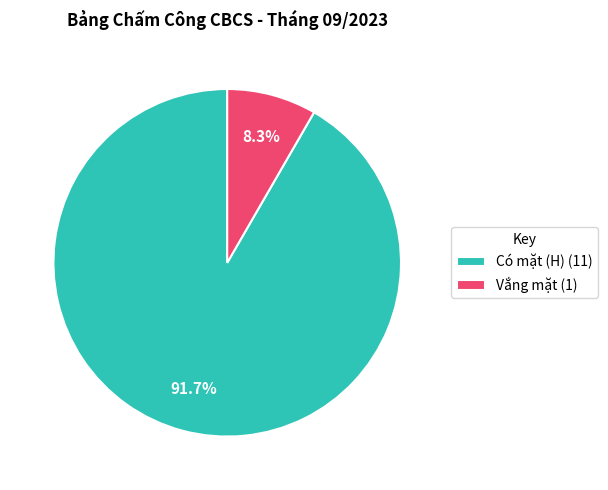

What is the largest slice in the pie chart?

Có mặt (H) (11)